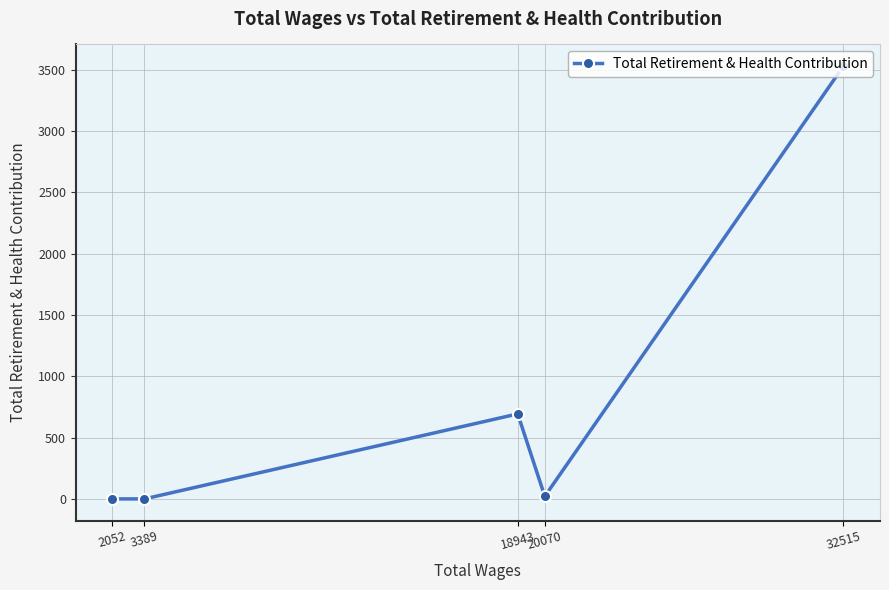

What is the sum of all values?

4243